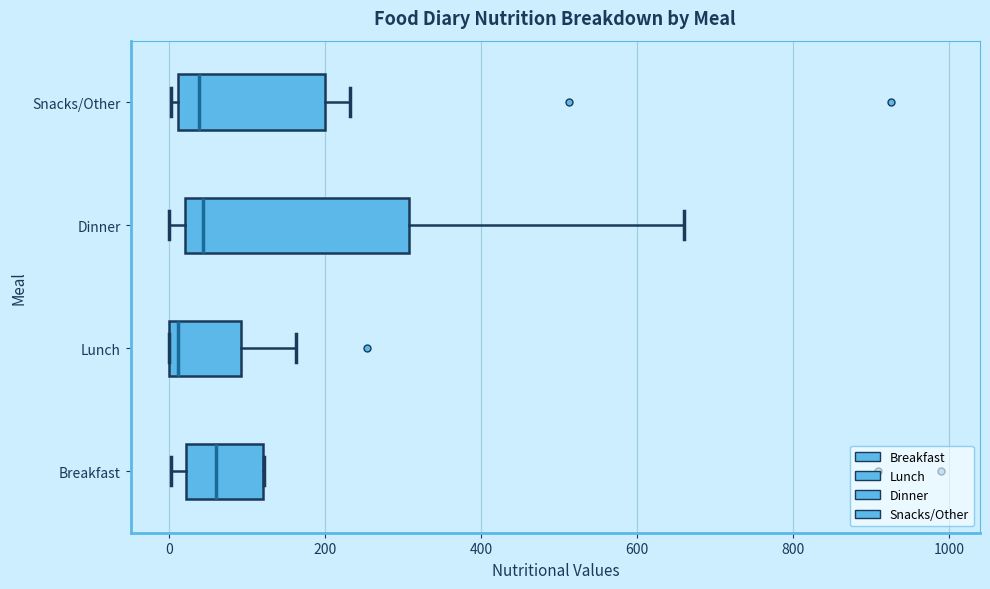

Comparing the boxes themselves (not the whiskers), which one is the widest?

Dinner